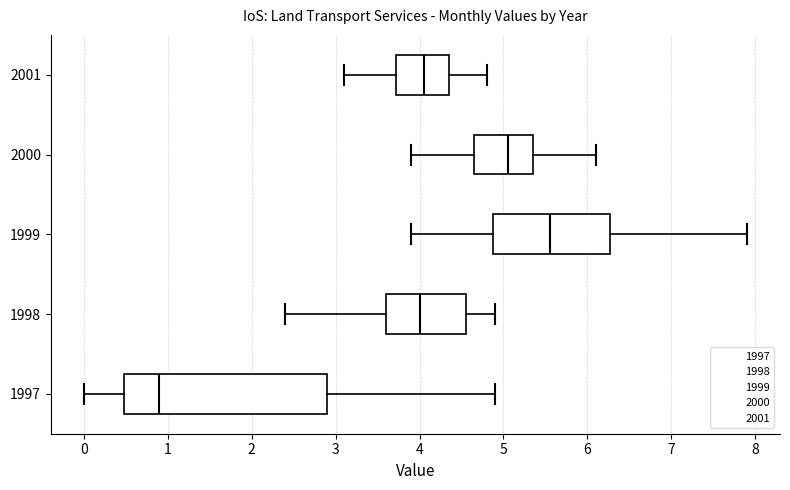

Reading bottom to top, read every box against the x-axis: the position of its median line, the range the box covers, and the ends of its whiskers. The values are not printed on the chart, so give them approximately, as read against the axis.

1997: median 0.9, box 0.5 to 2.9, whiskers 0.0 to 4.9
1998: median 4.0, box 3.6 to 4.6, whiskers 2.4 to 4.9
1999: median 5.6, box 4.9 to 6.3, whiskers 3.9 to 7.9
2000: median 5.1, box 4.7 to 5.4, whiskers 3.9 to 6.1
2001: median 4.1, box 3.7 to 4.4, whiskers 3.1 to 4.8